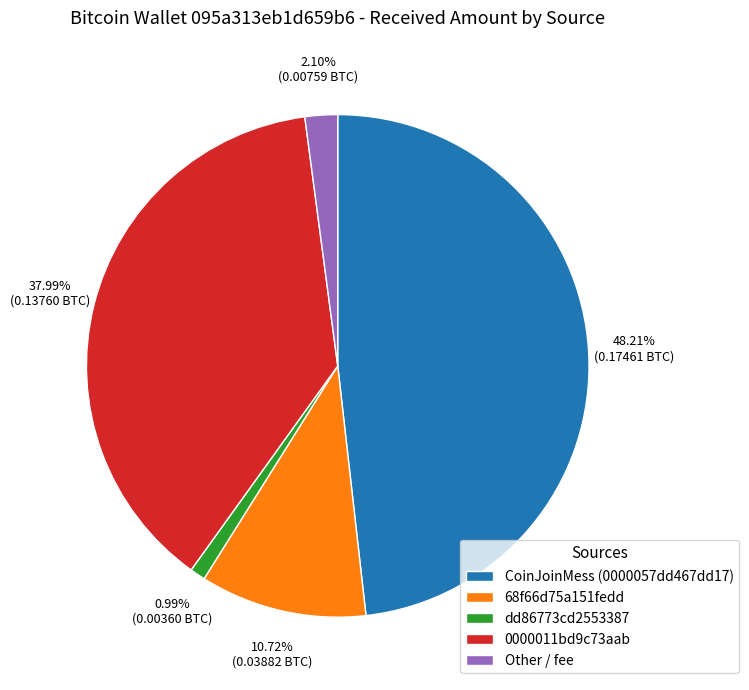

Rank the categories by value from lowest to highest.

dd86773cd2553387, Other / fee, 68f66d75a151fedd, 0000011bd9c73aab, CoinJoinMess (0000057dd467dd17)